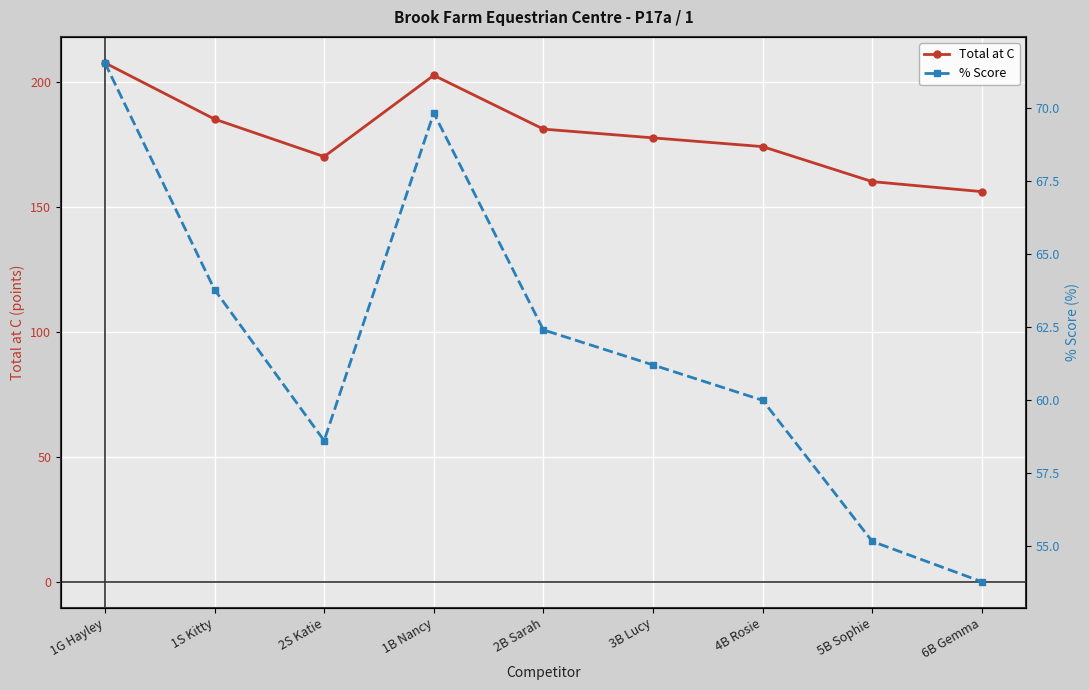

List the series in order of their peak value, highest first.

Total at C, % Score